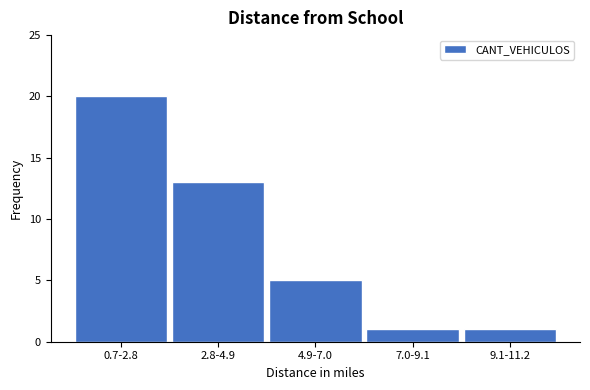

Reading left to right, extract all data points from this chart.

0.7-2.8=20	2.8-4.9=13	4.9-7.0=5	7.0-9.1=1	9.1-11.2=1